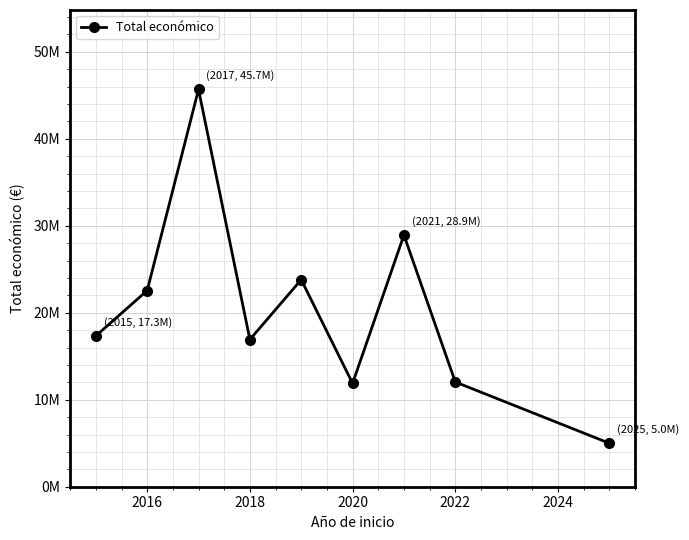

What is the minimum value shown in the chart?

4999137